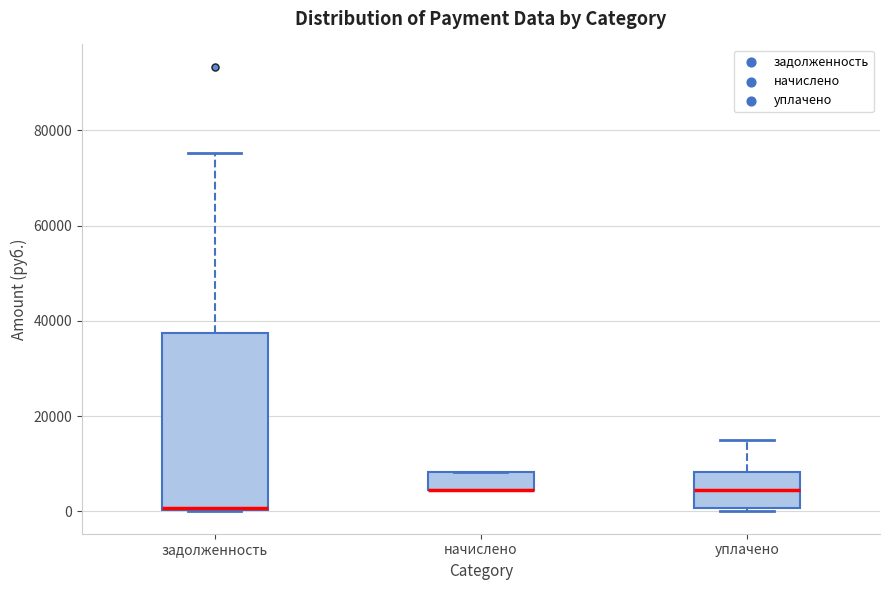

Where does the upper whisker of the box for уплачено end on the y-axis? The values are not printed on the chart, so give them approximately, as read against the axis.

16000